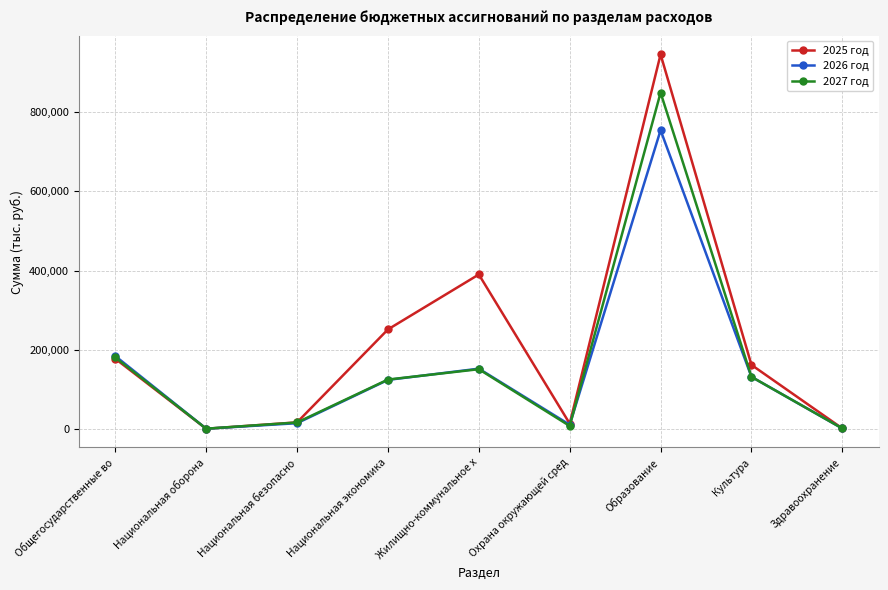

Which series has the largest total across all categories?

2025 год